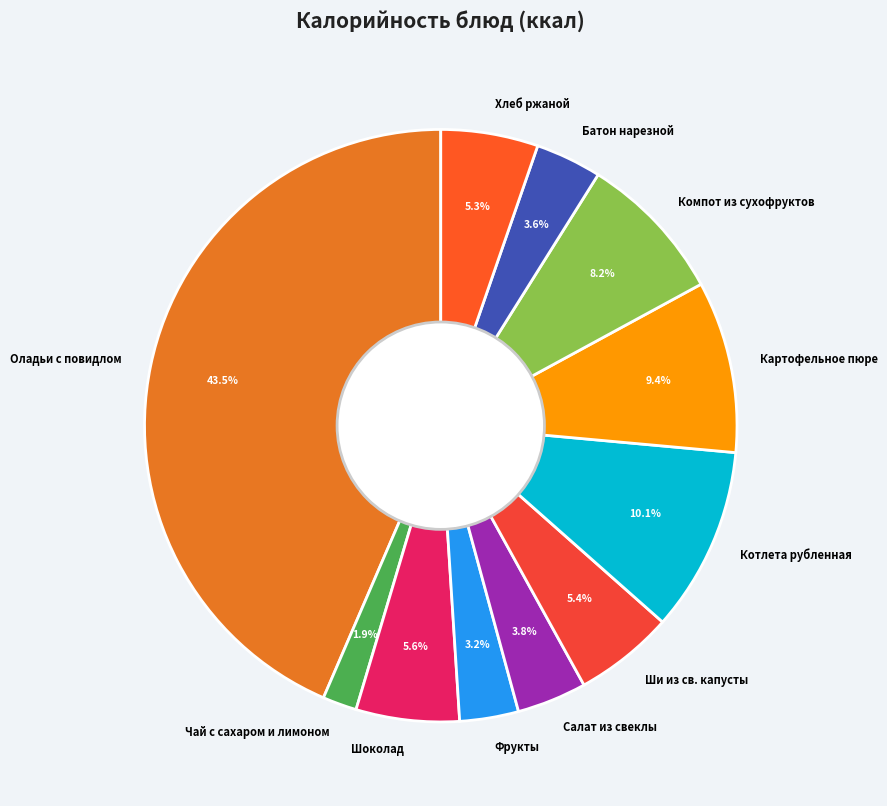

True or false: Салат из свеклы accounts for 4% of the total.

True